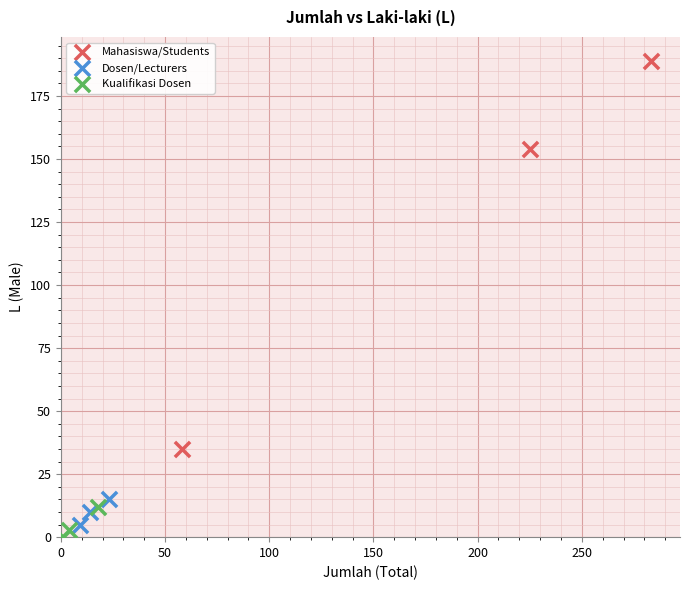

Which series contains the lowest Y value?

Kualifikasi Dosen